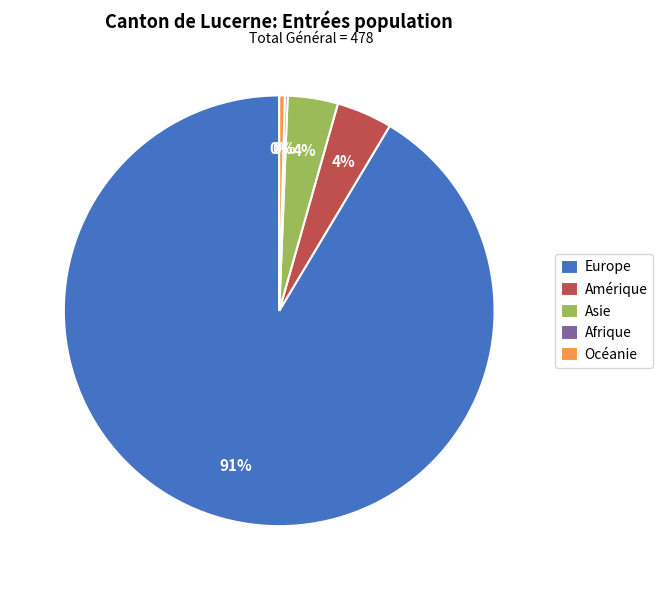

Which slice represents more than half of the pie?

Europe